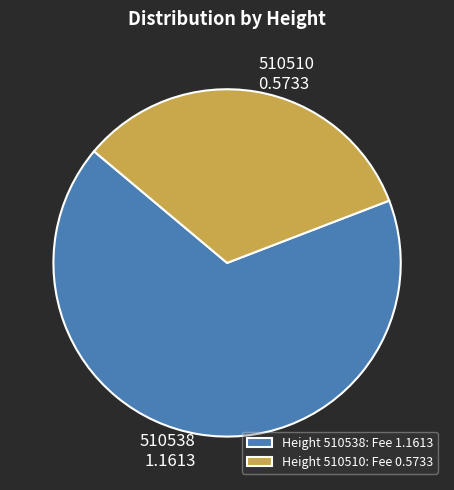

Is the sum of 510538 and 510510 greater than half?

Yes